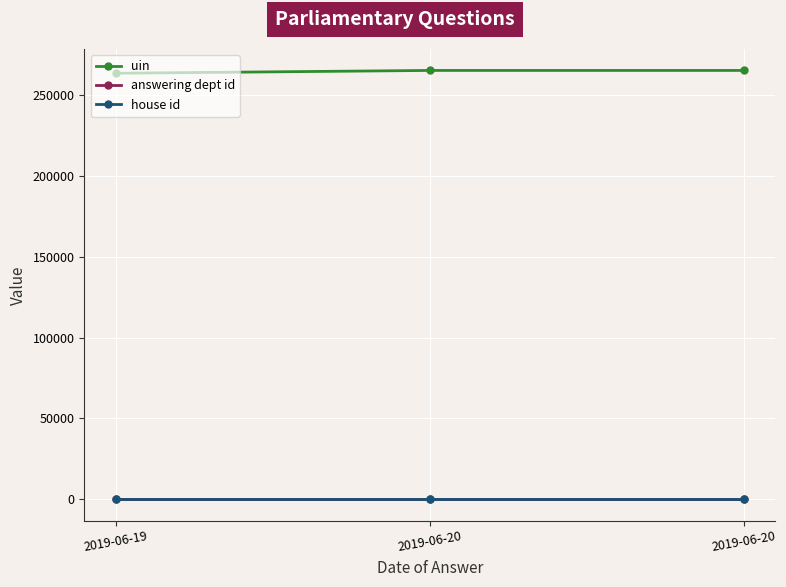

How many values in the uin series are below 265417?

1